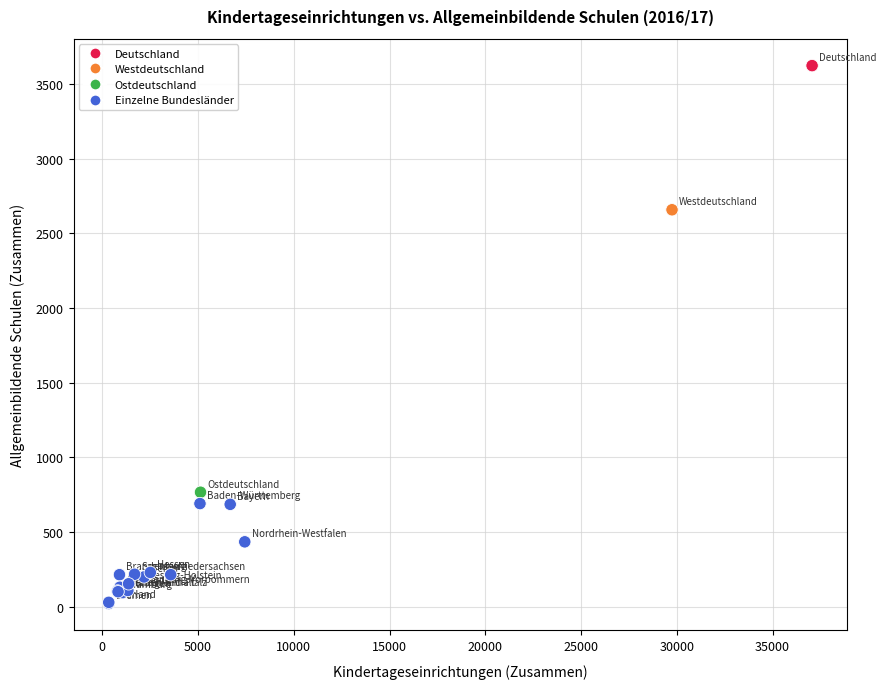

What Y value in the scatter plot is closest to 1821?

2657